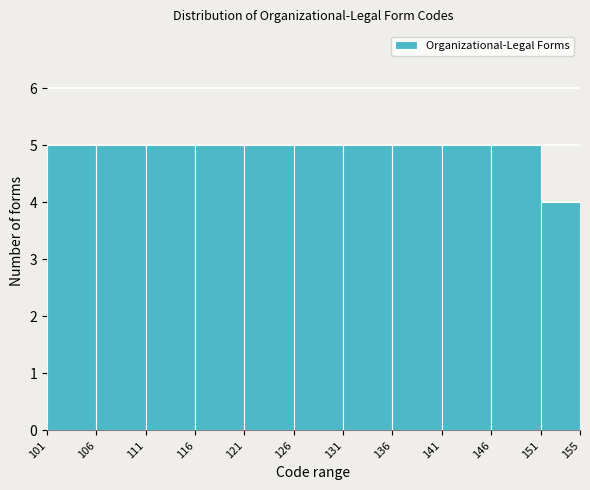

Reading left to right, list every bar in this chart as the range it spans on the x-axis followed by its height. The values are not printed on the chart, so give them approximately, as read against the axis.

101 to 106: 5
106 to 111: 5
111 to 116: 5
116 to 121: 5
121 to 126: 5
126 to 131: 5
131 to 136: 5
136 to 141: 5
141 to 146: 5
146 to 151: 5
151 to 155: 4